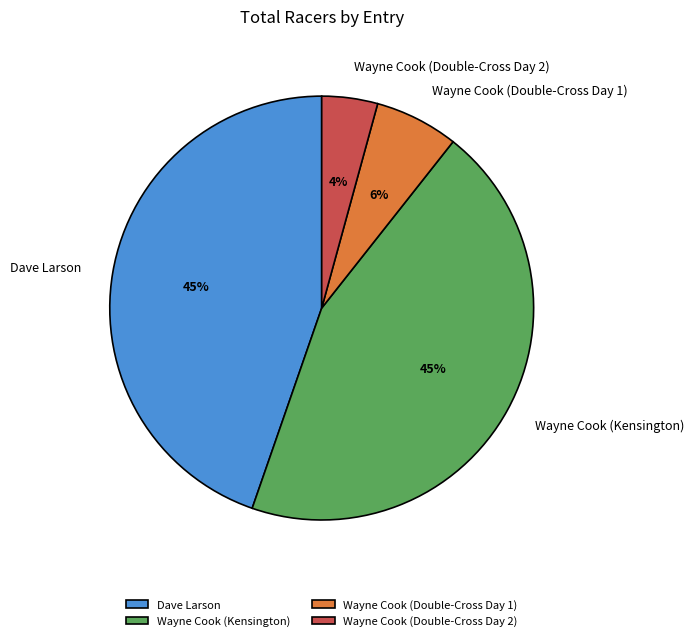

How many segments does this pie chart have?

4